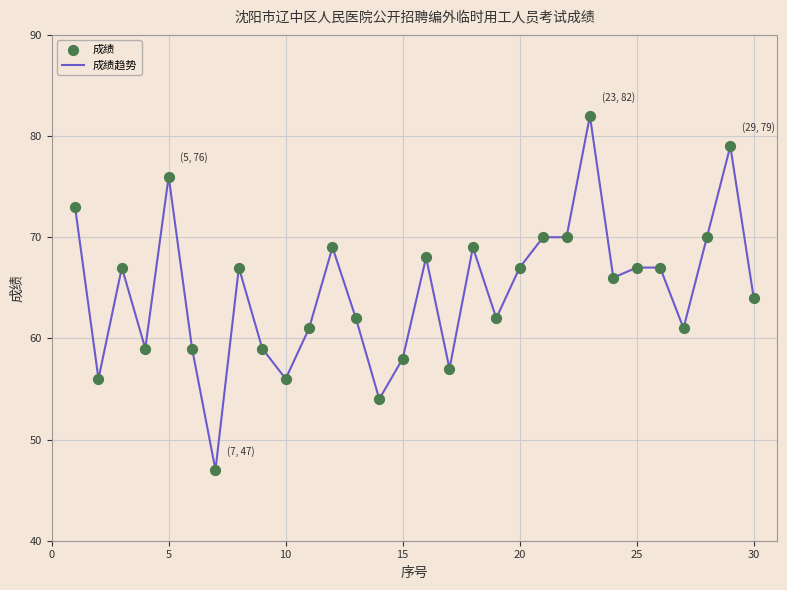

What is the difference between the maximum and minimum values?

35